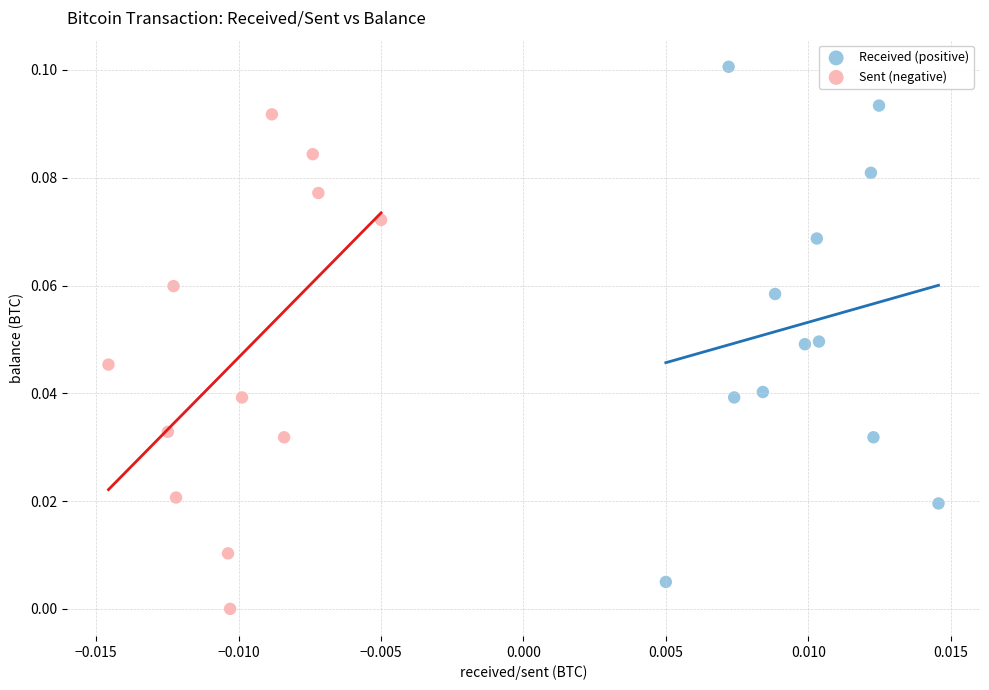

What are all the series names shown in the legend?

Received (positive), Sent (negative)